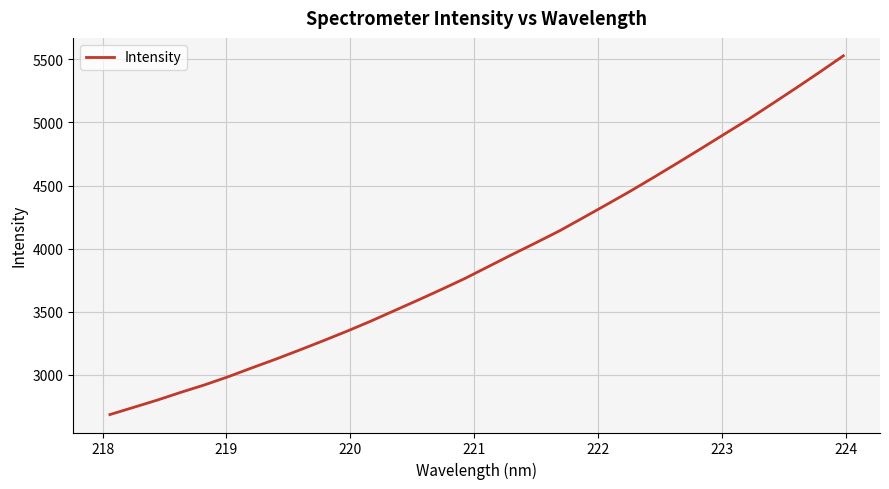

What is the difference between the maximum and minimum values?

2843.8